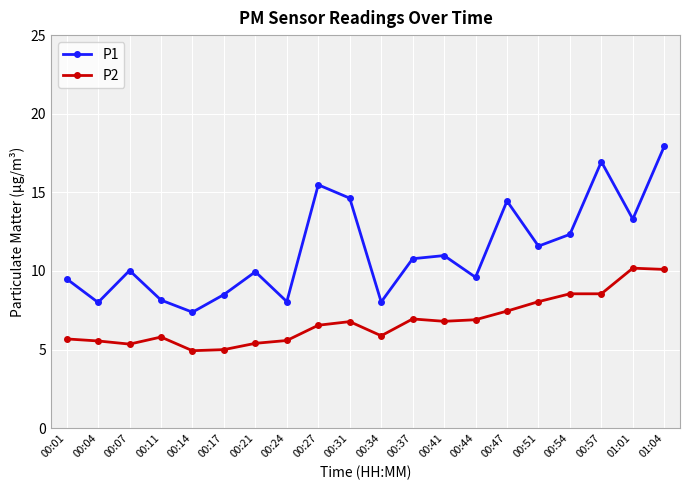

True or false: P2 and P1 intersect in this chart.

False